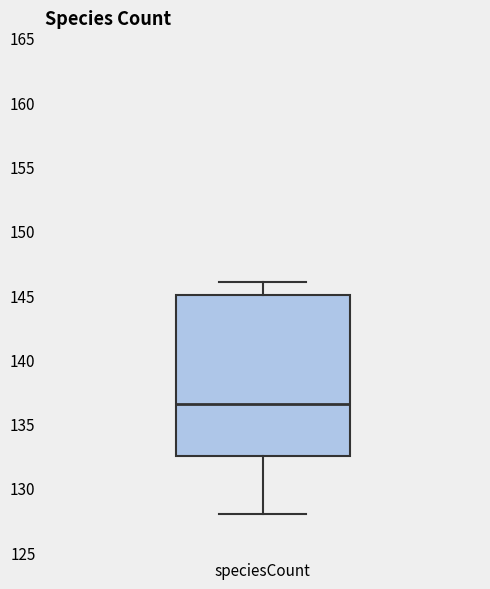

Read this box plot against the y-axis: the position of the median line, the range covered by the box, and the ends of both whiskers. The values are not printed on the chart, so give them approximately, as read against the axis.

median 136.5, box 132.5 to 145.0, whiskers 128.0 to 146.0